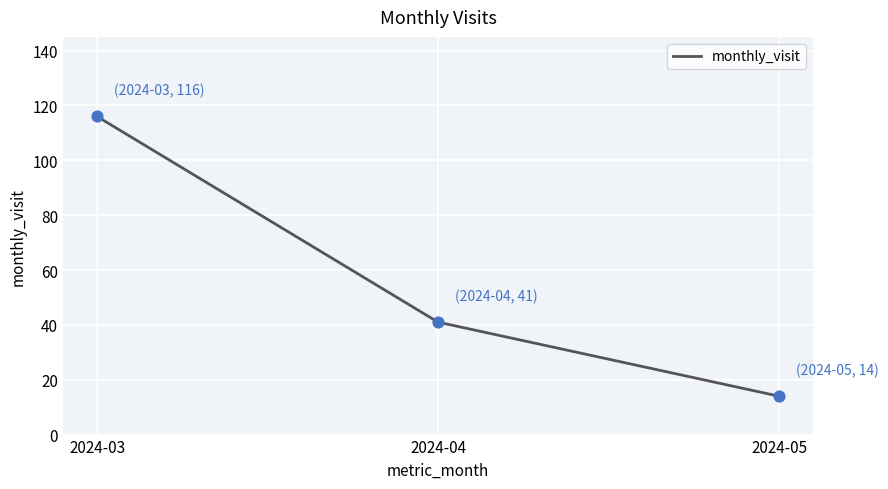

Which has a higher value, 2024-04 or 2024-05?

2024-04